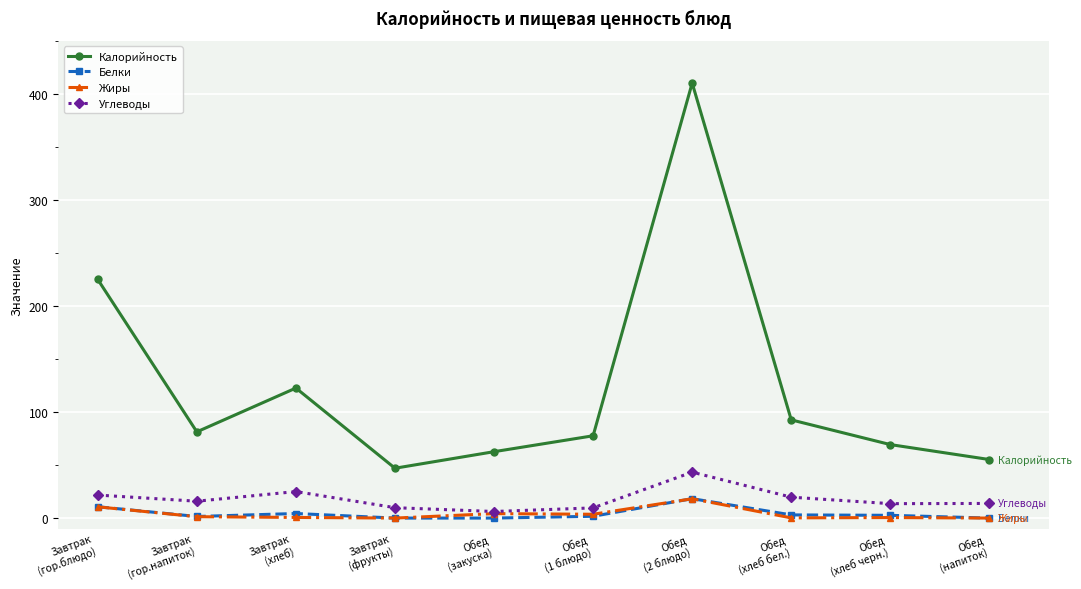

Rank the series at Завтрак
(хлеб) from highest to lowest value.

Калорийность, Углеводы, Белки, Жиры